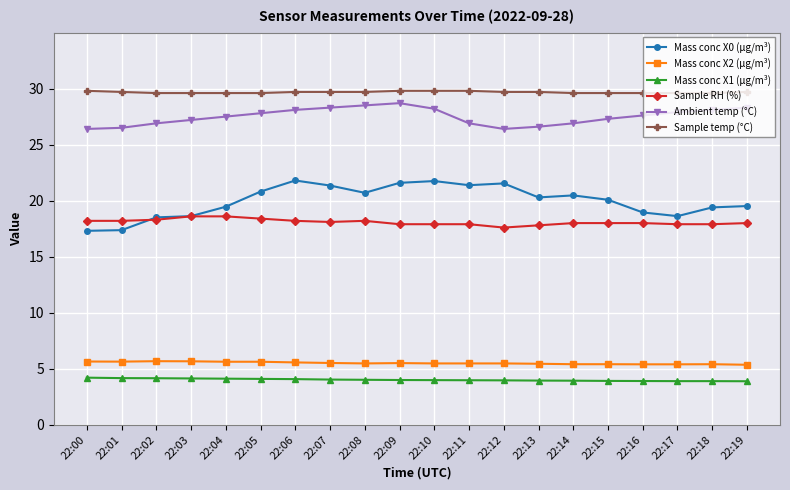

True or false: Sample temp (°C) and Mass conc X1 (μg/m³) intersect in this chart.

False